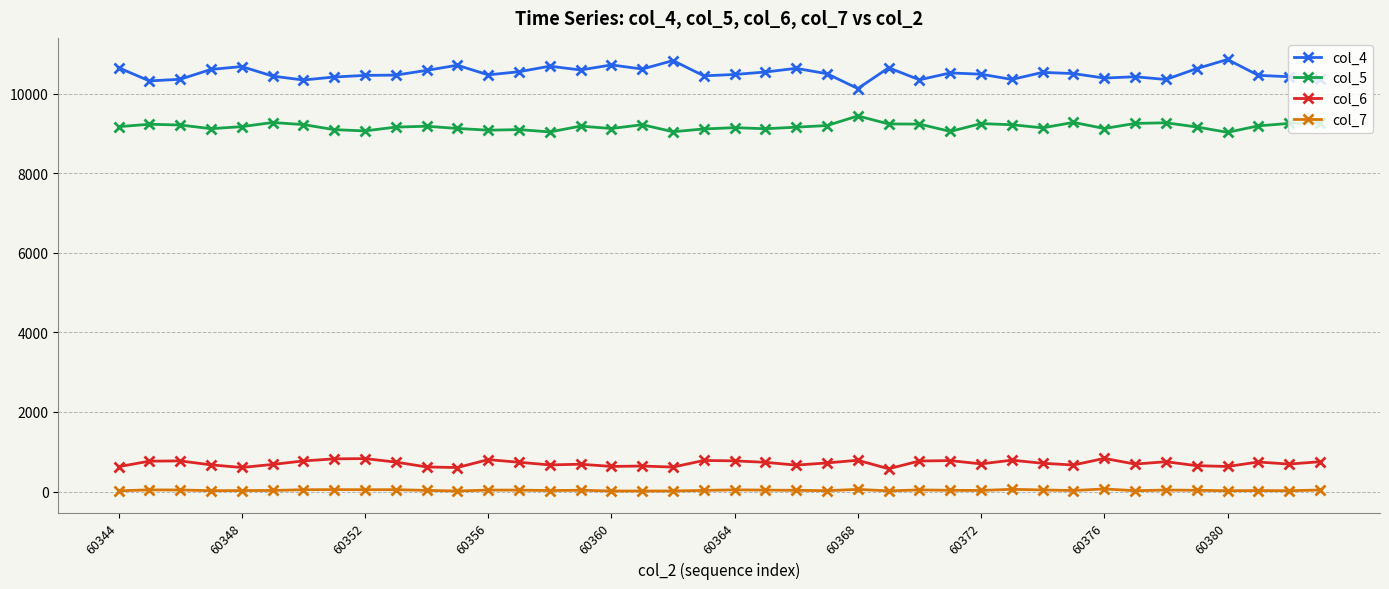

What are all the series names shown in the legend?

col_4, col_5, col_6, col_7